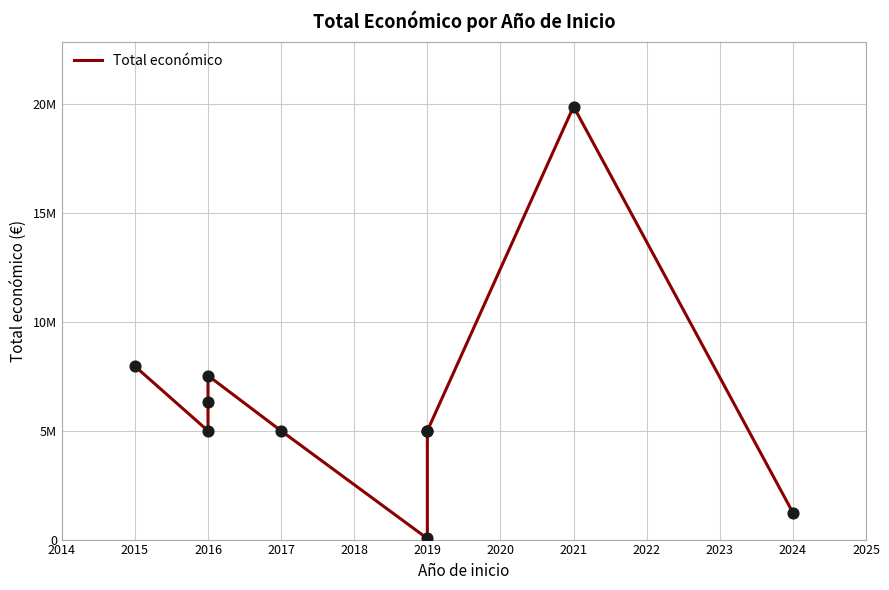

Between 2019 and 2017, which is larger?

2019